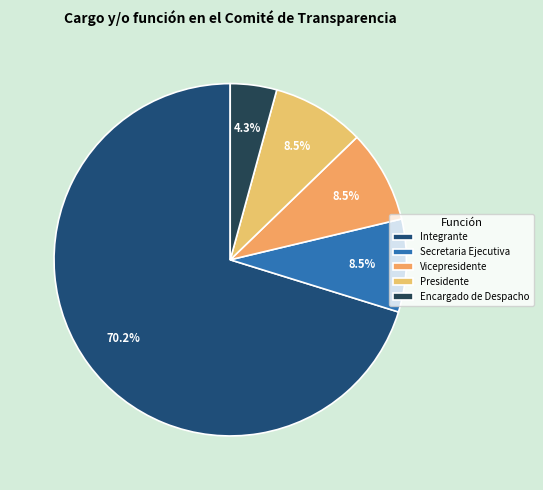

What is the ratio of the value at Encargado de Despacho to the value at Integrante?

0.1